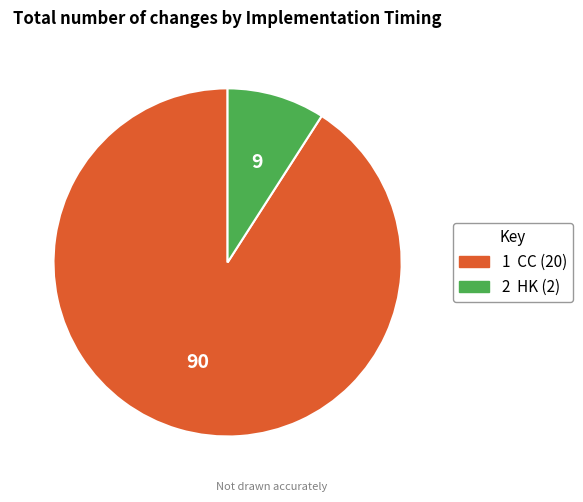

Is there a majority slice in this chart?

Yes